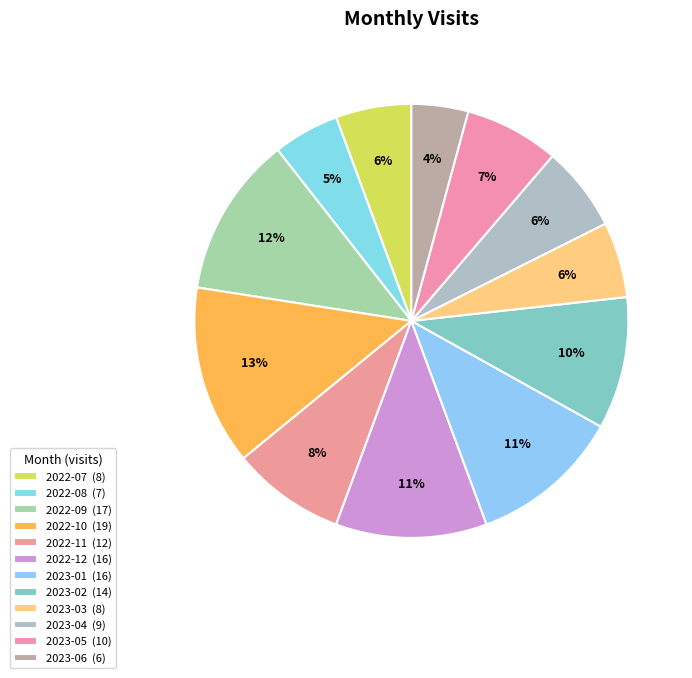

Does any single category account for the majority?

No